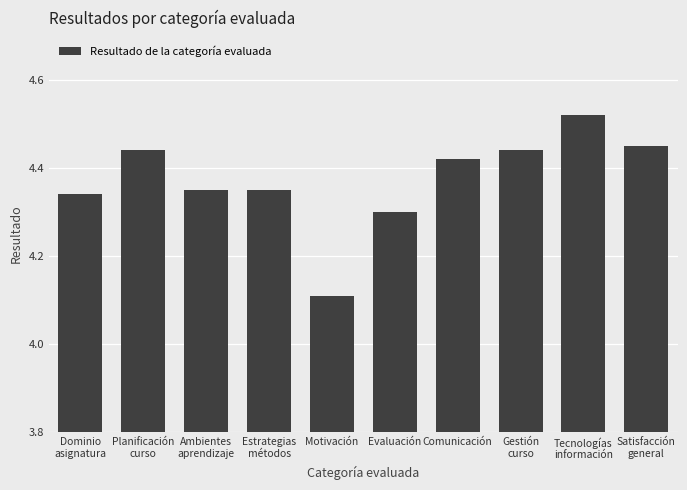

Which label corresponds to the largest value in the chart?

Tecnologías
información